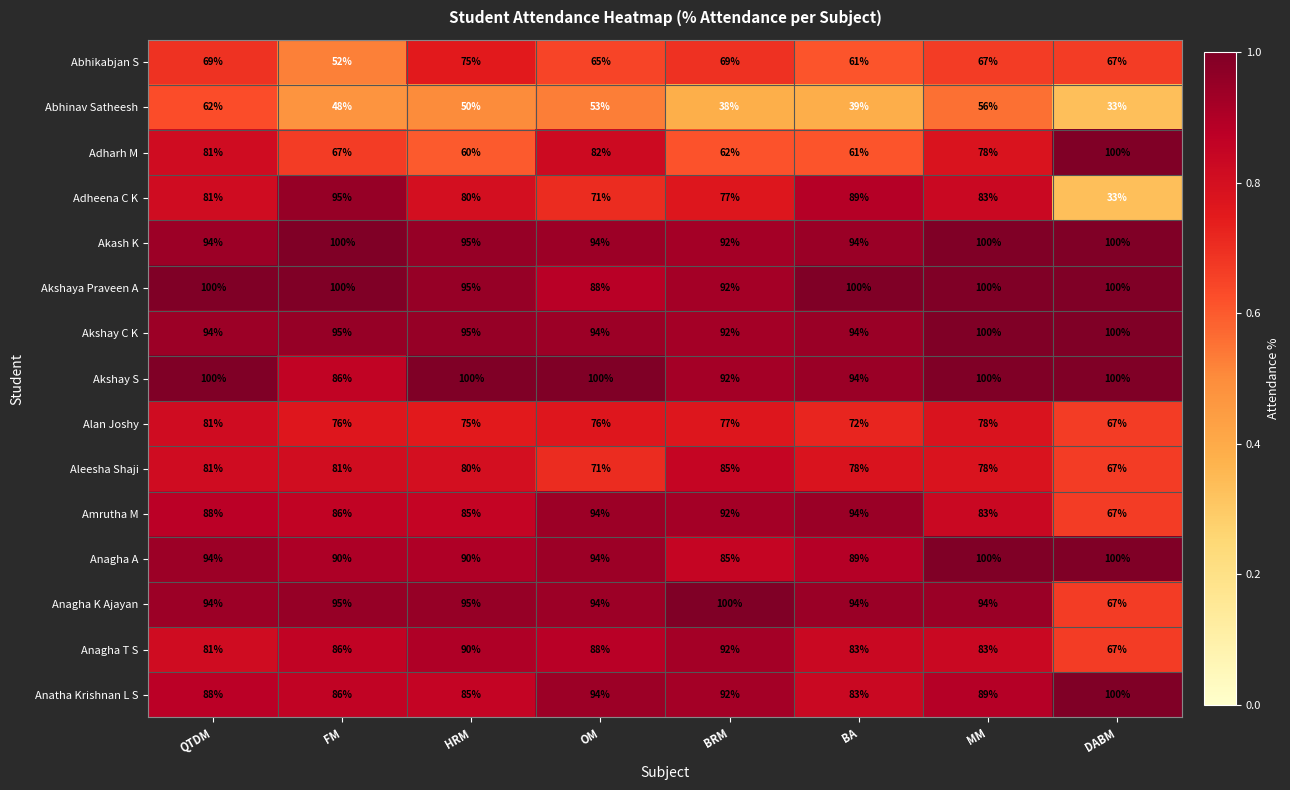

List the labels in order of Anatha Krishnan L S value, smallest first.

BA, HRM, FM, QTDM, MM, BRM, OM, DABM